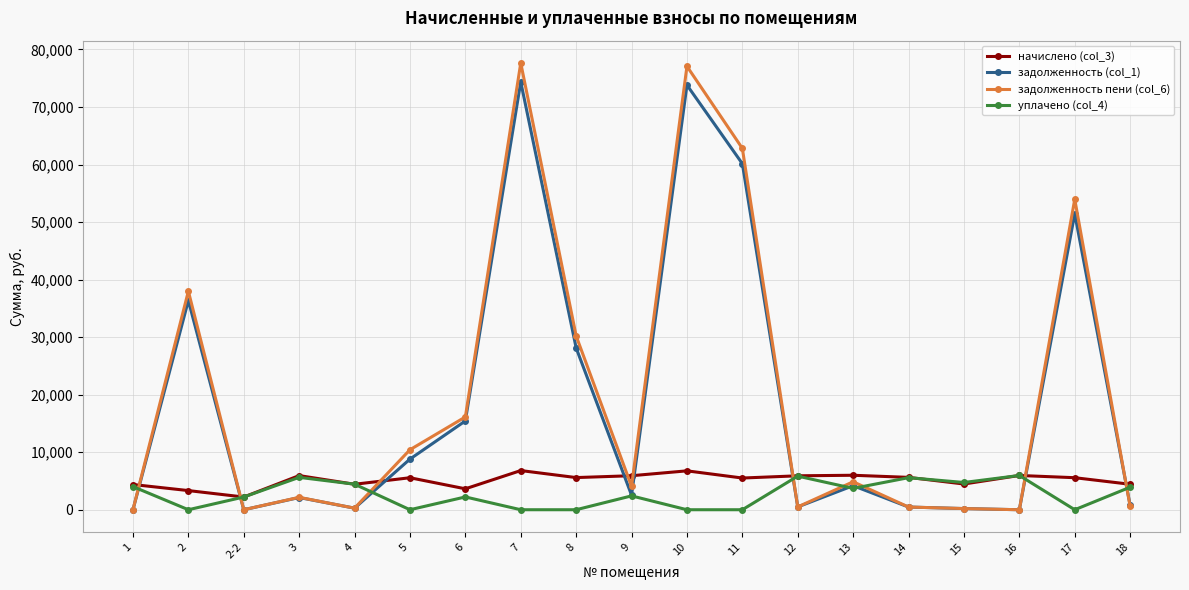

True or false: начислено (col_3) has more than 0 points higher than both neighbors.

True